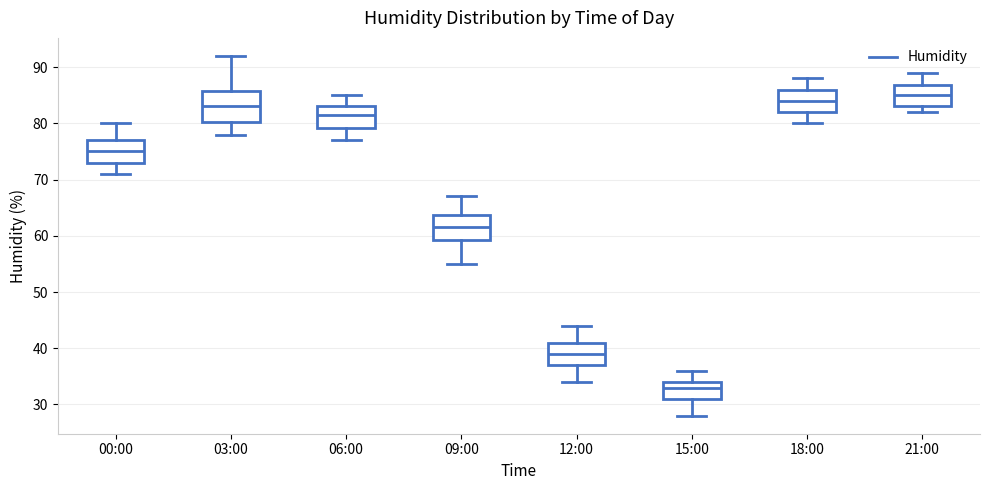

Where does the upper whisker of the box for 03:00 end on the y-axis? The values are not printed on the chart, so give them approximately, as read against the axis.

92